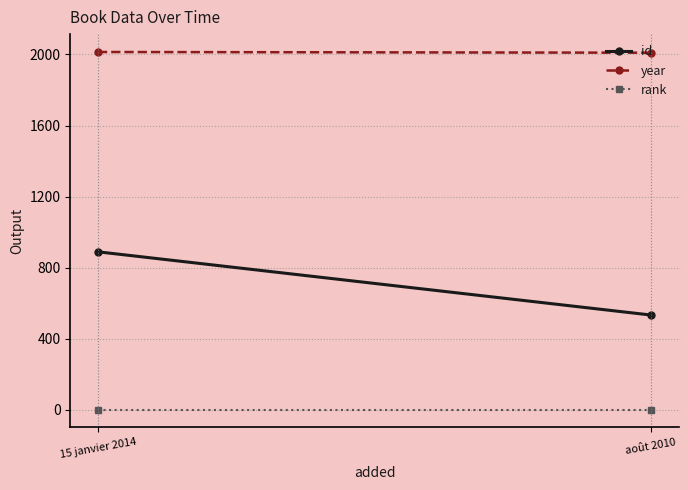

What is the total value across all series at août 2010?

2544